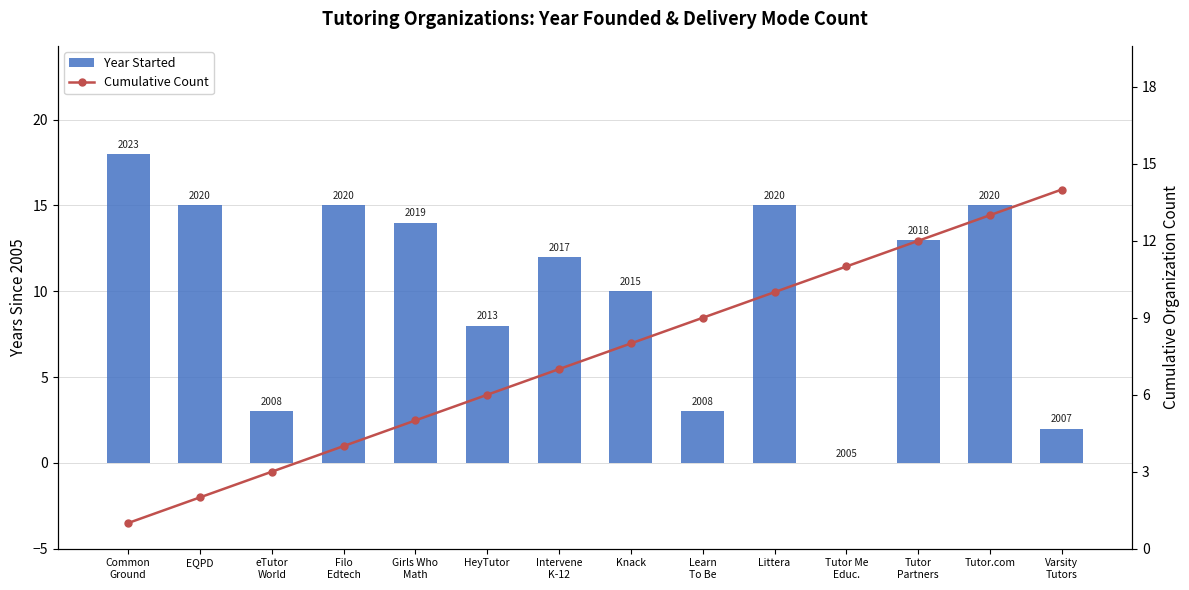

Which series has the largest total across all categories?

Year Started